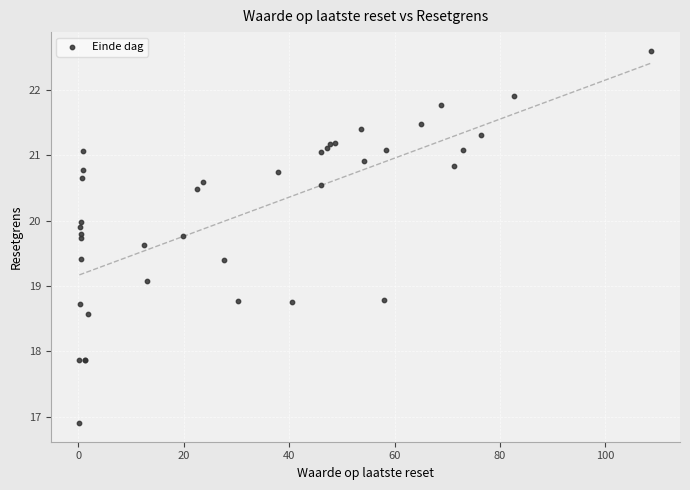

What Y value in the scatter plot is closest to 19?

19.1